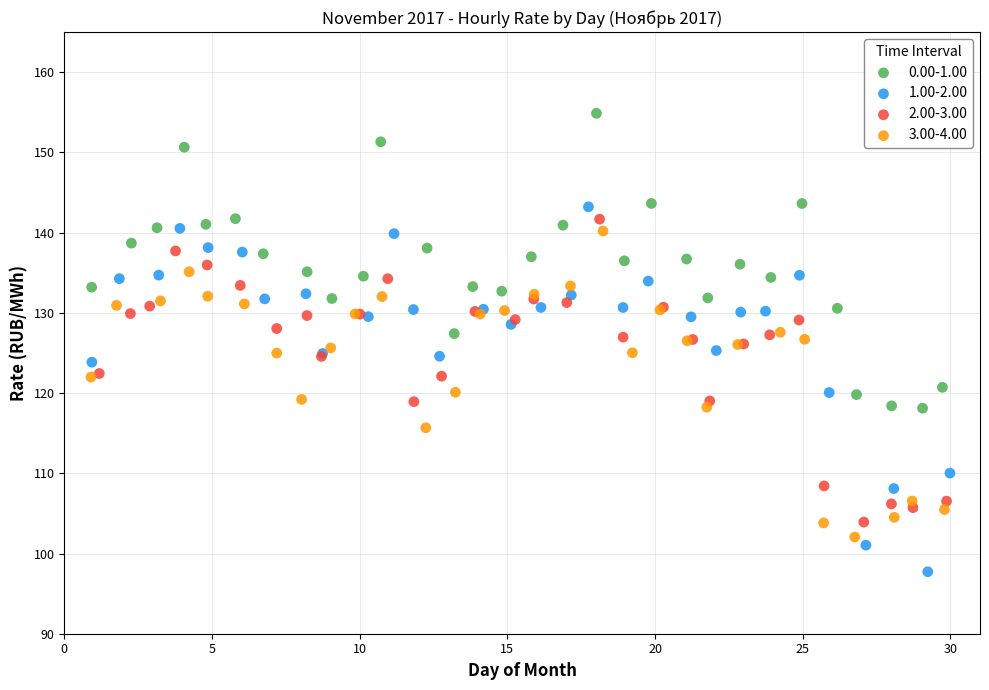

Which series reaches the minimum Y coordinate?

1.00-2.00